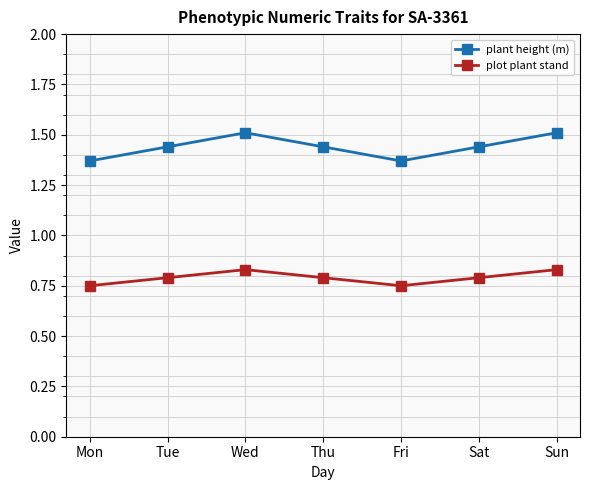

True or false: plant height (m) has more than 0 points higher than both neighbors.

True